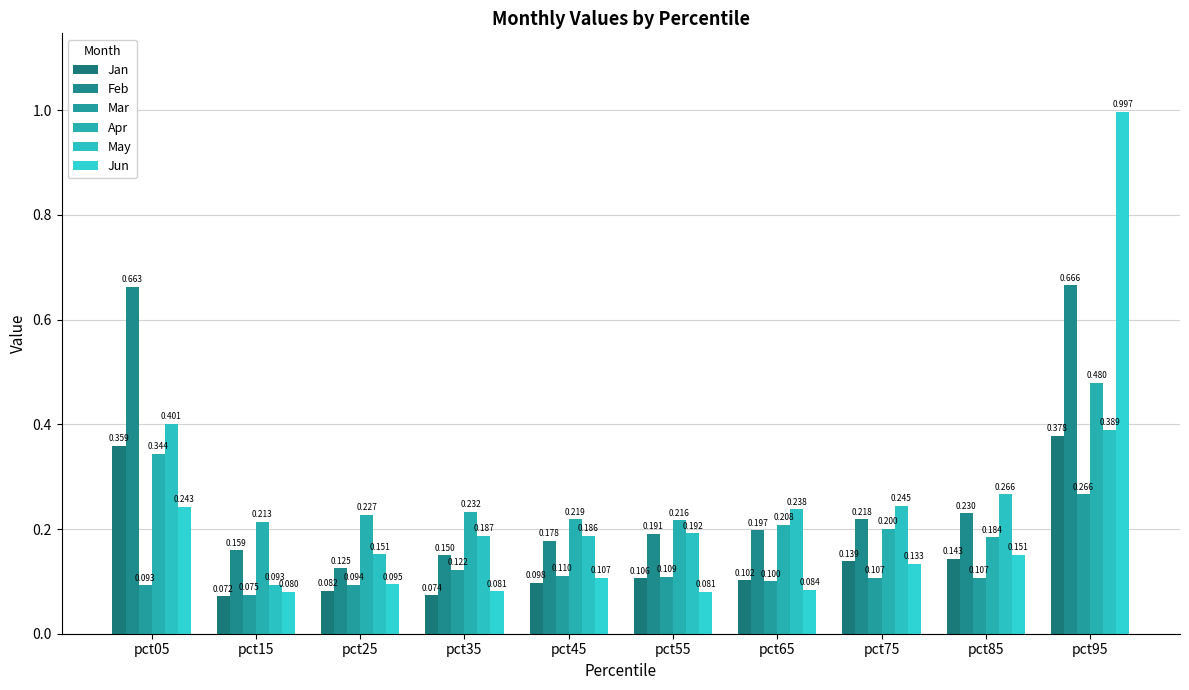

At how many categories does at least one series exceed 0?

10